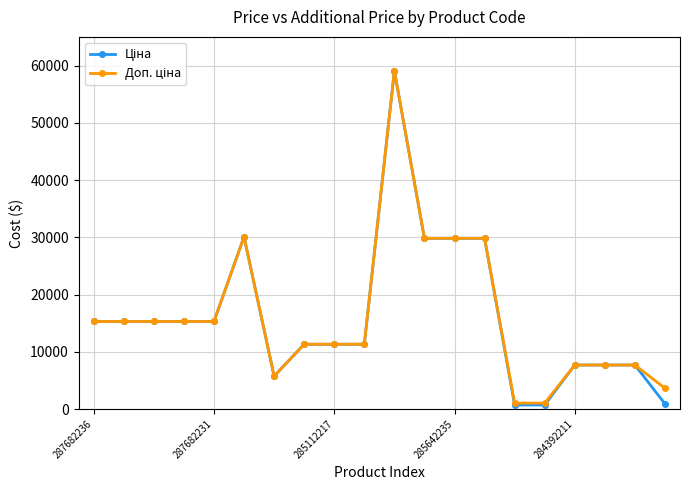

In Доп. ціна, how many points are lower than both neighbors (excluding endpoints)?

1